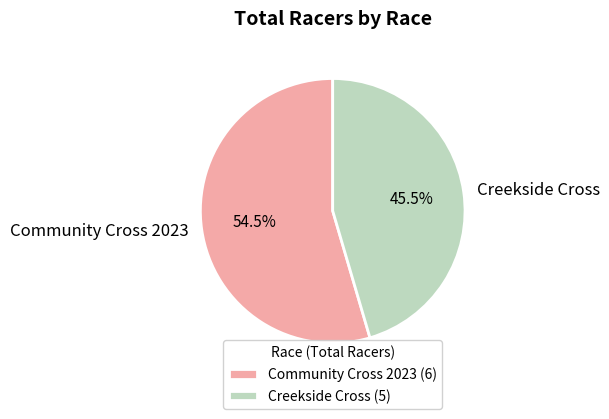

Which category has the biggest portion of the pie?

Community Cross 2023